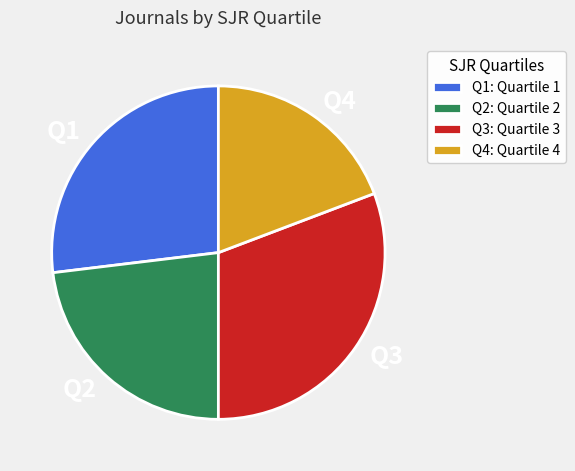

Is the sum of Q1 and Q3 greater than half?

Yes